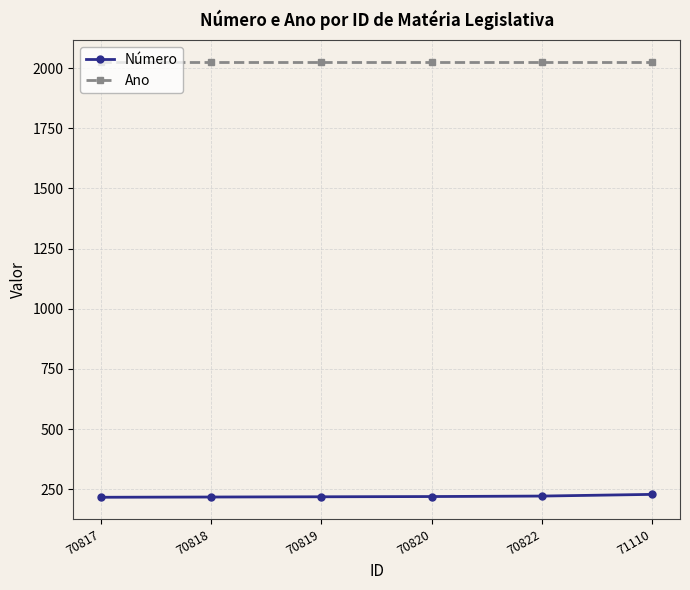

True or false: Número and Ano intersect in this chart.

False